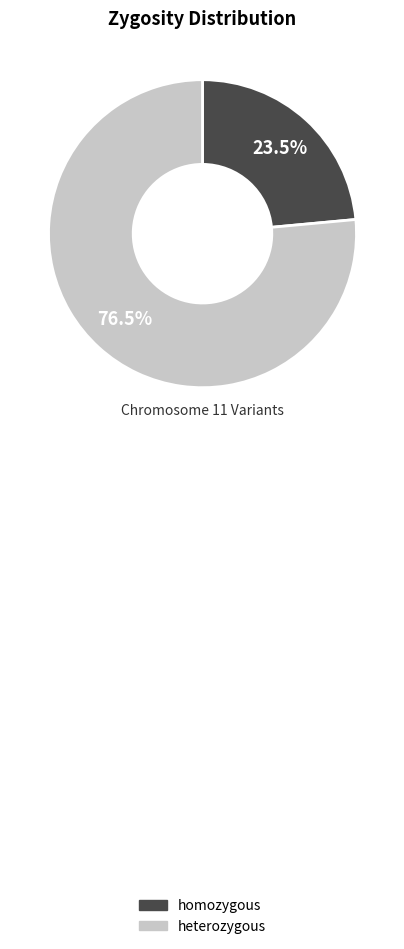

Which category has the smallest portion of the pie?

homozygous